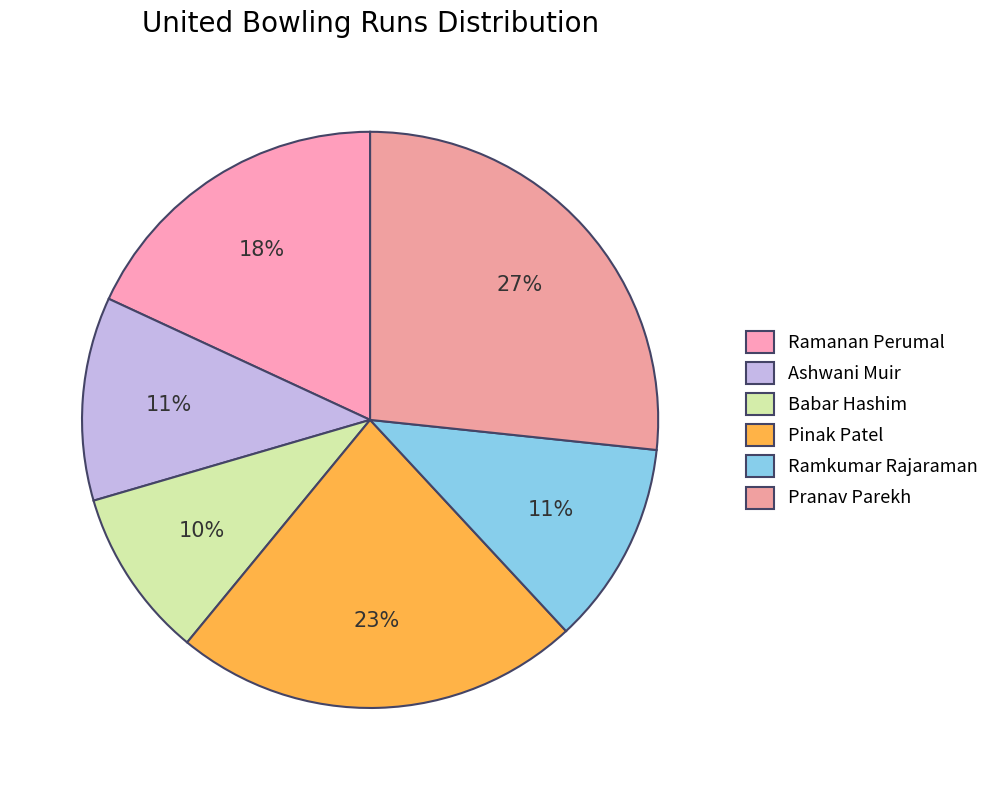

To the nearest percent, what is the combined percentage of Ramkumar Rajaraman and Ramanan Perumal?

30%